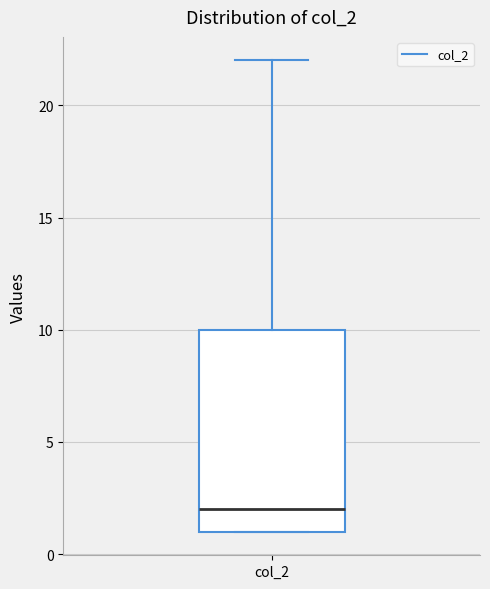

Transcribe this box plot: give where the median line is, the range the box spans, and where the two whiskers end, as read against the y-axis. The values are not printed on the chart, so give them approximately, as read against the axis.

median 2, box 1 to 10, whiskers 1 to 22